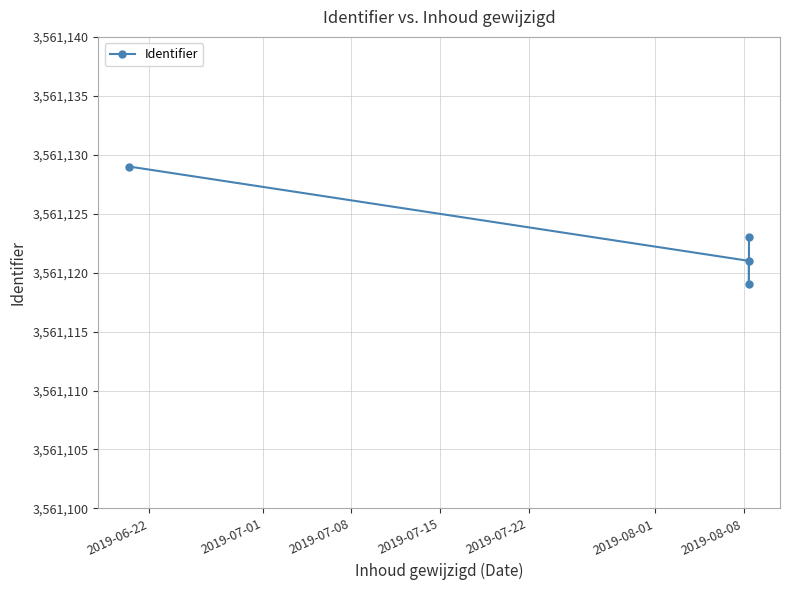

True or false: the data has more than 0 interior local peaks.

False